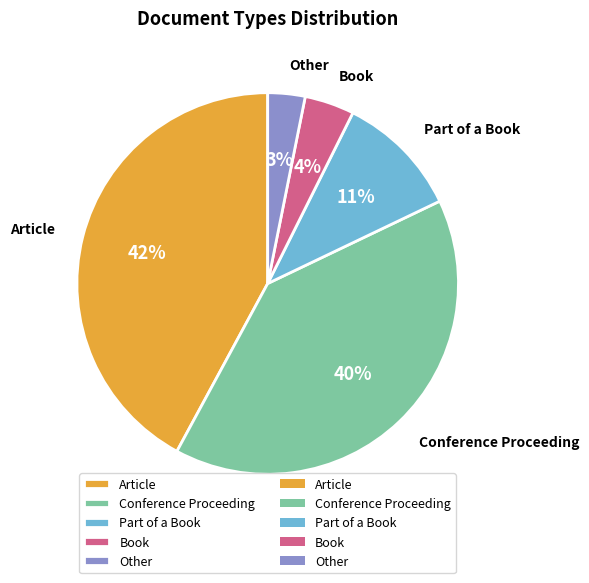

To the nearest percent, what portion does Part of a Book represent?

11%